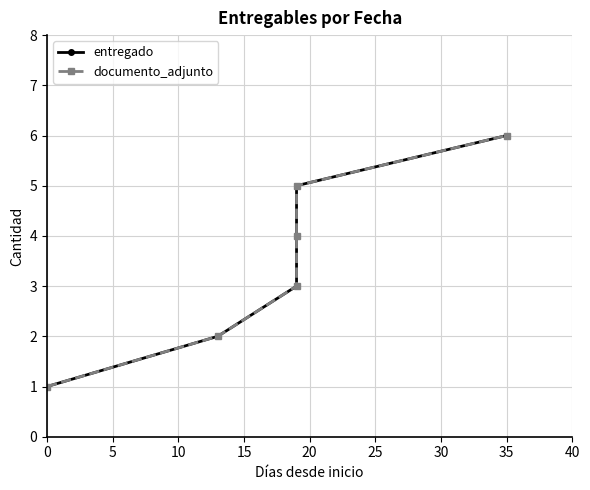

Is it true that entregado equals 2 at 35?

False